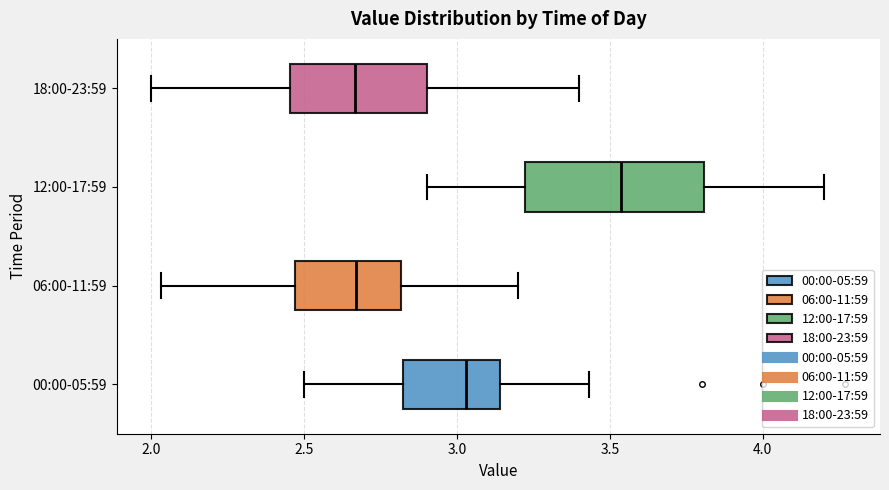

Which box is the widest, from its left edge to its right edge?

12:00-17:59